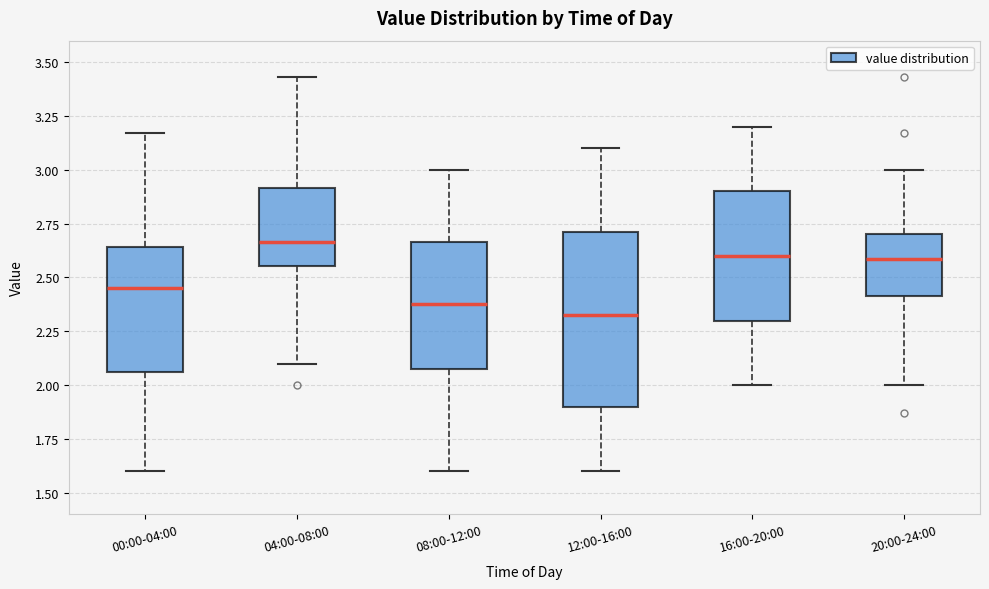

Reading left to right, transcribe this box plot: for each box, give where its median line is, the range the box spans, and where its two whiskers end, as read against the y-axis. The values are not printed on the chart, so give them approximately, as read against the axis.

00:00-04:00: median 2.45, box 2.05 to 2.65, whiskers 1.60 to 3.15
04:00-08:00: median 2.65, box 2.55 to 2.90, whiskers 2.10 to 3.45
08:00-12:00: median 2.40, box 2.10 to 2.65, whiskers 1.60 to 3.00
12:00-16:00: median 2.35, box 1.90 to 2.70, whiskers 1.60 to 3.10
16:00-20:00: median 2.60, box 2.30 to 2.90, whiskers 2.00 to 3.20
20:00-24:00: median 2.60, box 2.40 to 2.70, whiskers 2.00 to 3.00